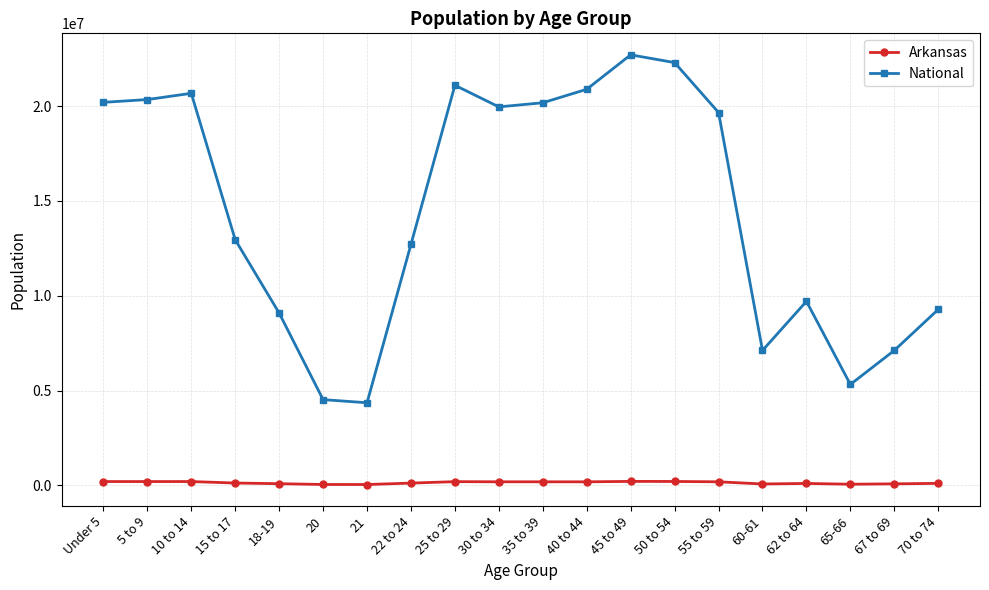

At which label does Arkansas first exceed 182594?

Under 5